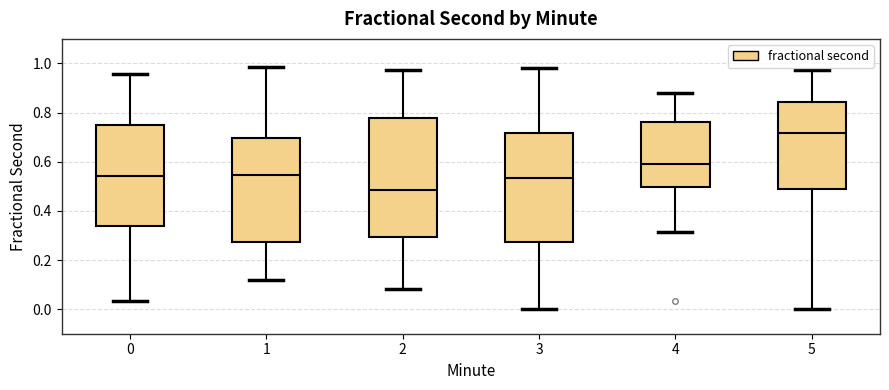

Reading left to right, read every box against the y-axis: the position of its median line, the range the box covers, and the ends of its whiskers. The values are not printed on the chart, so give them approximately, as read against the axis.

0: median 0.54, box 0.34 to 0.76, whiskers 0.04 to 0.96
1: median 0.54, box 0.28 to 0.70, whiskers 0.12 to 0.98
2: median 0.48, box 0.30 to 0.78, whiskers 0.08 to 0.98
3: median 0.54, box 0.28 to 0.72, whiskers 0.00 to 0.98
4: median 0.60, box 0.50 to 0.76, whiskers 0.32 to 0.88
5: median 0.72, box 0.48 to 0.84, whiskers 0.00 to 0.98